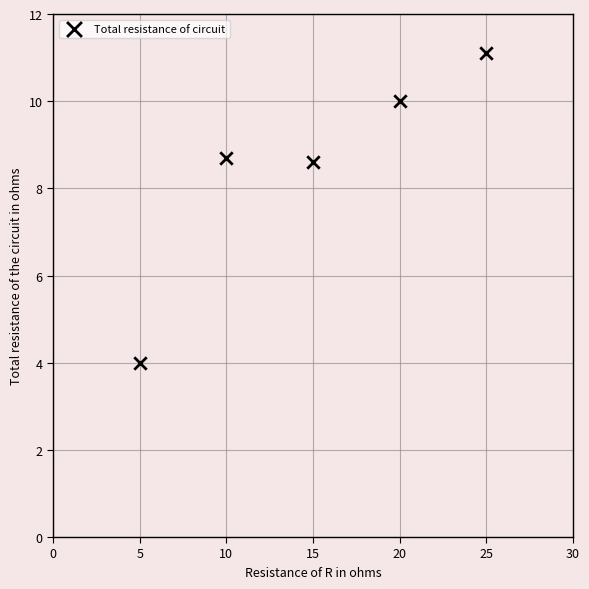

What is the range of Y values (max minus min)?

7.1